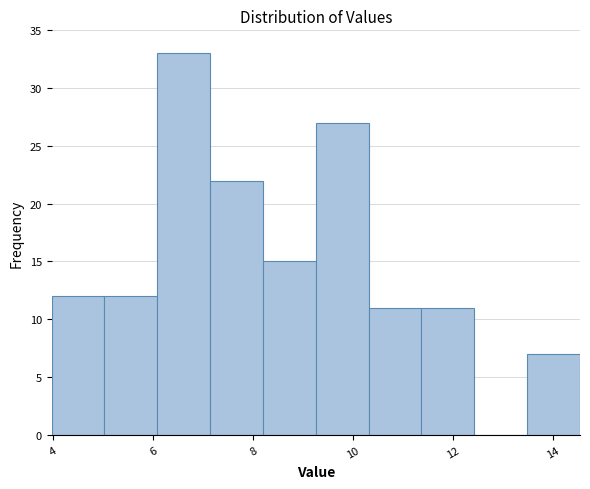

What is the height of the bar covering 6.0 to 7.2 on the x-axis? Neither the bar edges nor the heights are printed on the chart, so give them approximately, as read against the axes.

33